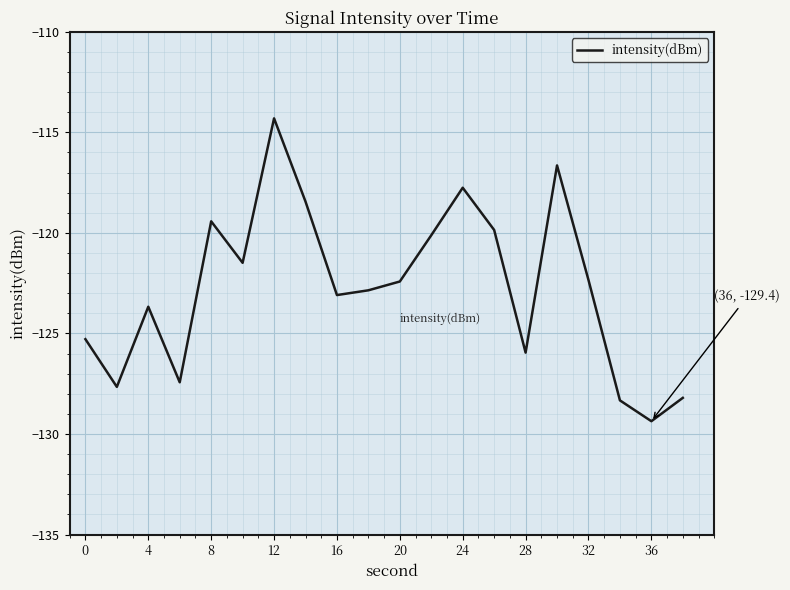

How many values exceed -122?

8